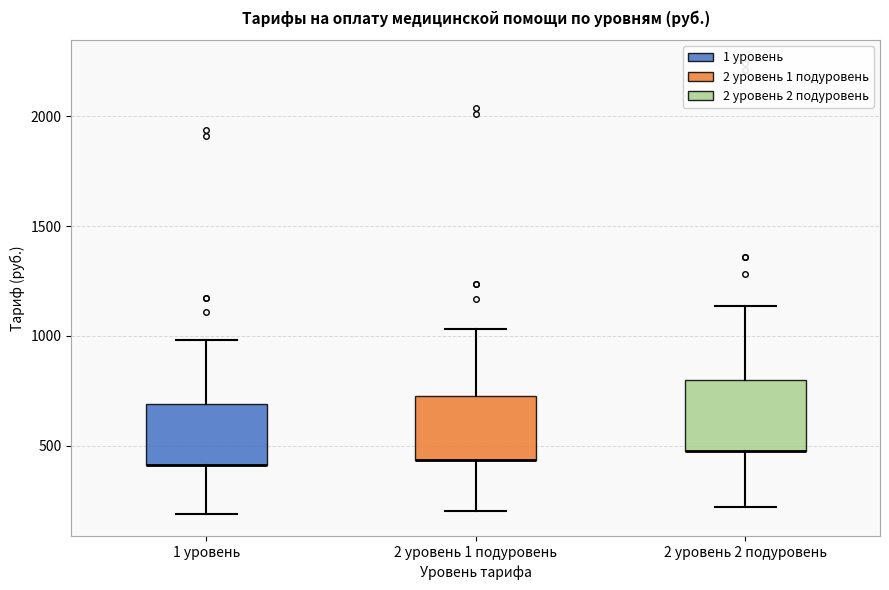

Reading left to right, transcribe this box plot: for each box, give where its median line is, the range the box spans, and where its two whiskers end, as read against the y-axis. The values are not printed on the chart, so give them approximately, as read against the axis.

1 уровень: median 400 (drawn on the box's lower edge), box 400 to 700, whiskers 200 to 1000
2 уровень 1 подуровень: median 450 (drawn on the box's lower edge), box 450 to 750, whiskers 200 to 1050
2 уровень 2 подуровень: median 500 (drawn on the box's lower edge), box 500 to 800, whiskers 200 to 1150